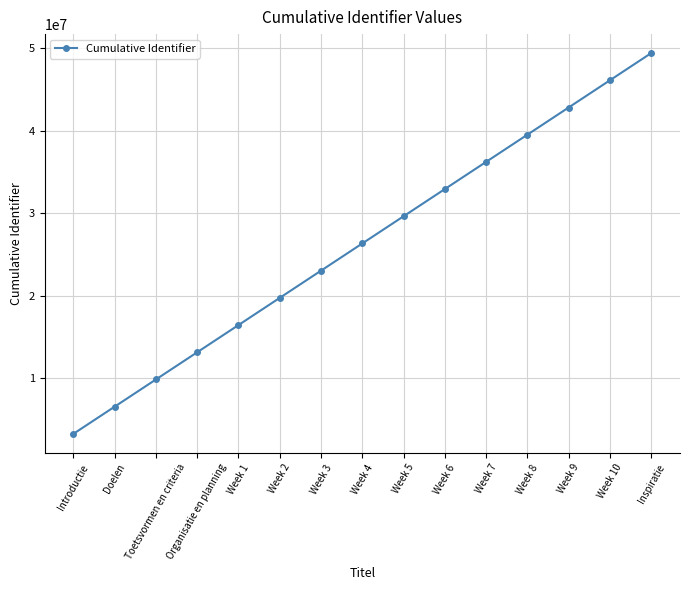

What is the value of the 10th point from the left?

32920331